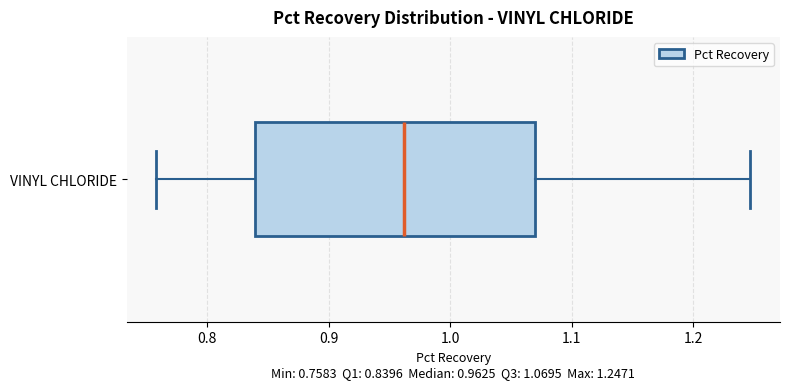

Read this box plot against the x-axis: the position of the median line, the range covered by the box, and the ends of both whiskers. The values are not printed on the chart, so give them approximately, as read against the axis.

median 0.96, box 0.84 to 1.07, whiskers 0.76 to 1.25